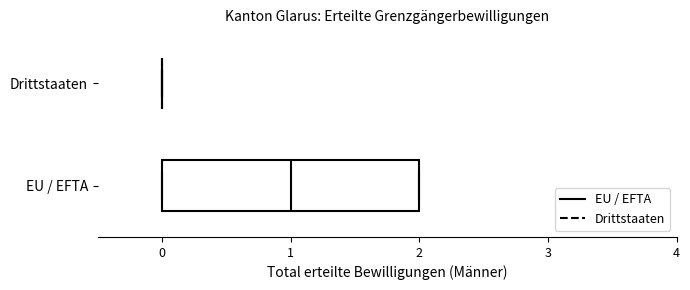

Reading bottom to top, read every box against the x-axis: the position of its median line, the range the box covers, and the ends of its whiskers. The values are not printed on the chart, so give them approximately, as read against the axis.

EU / EFTA: median 1, box 0 to 2, whiskers 0 to 2
Drittstaaten: box collapsed to a line at 0, whiskers 0 to 0